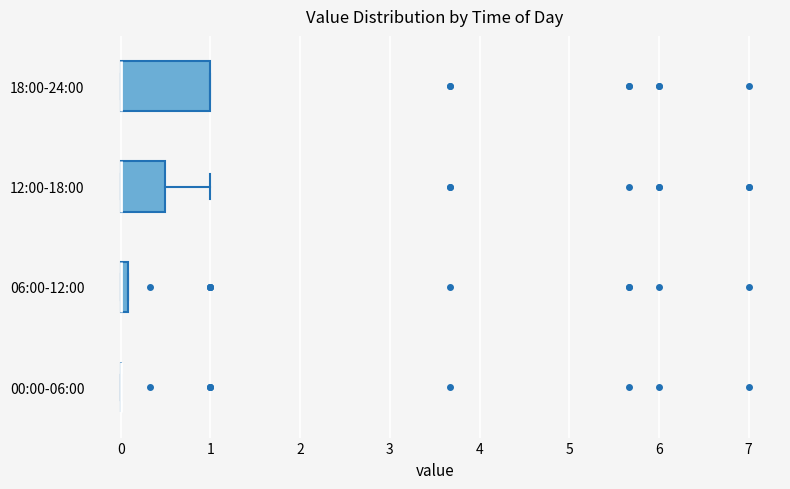

Comparing the boxes themselves (not the whiskers), which one is the widest?

18:00-24:00